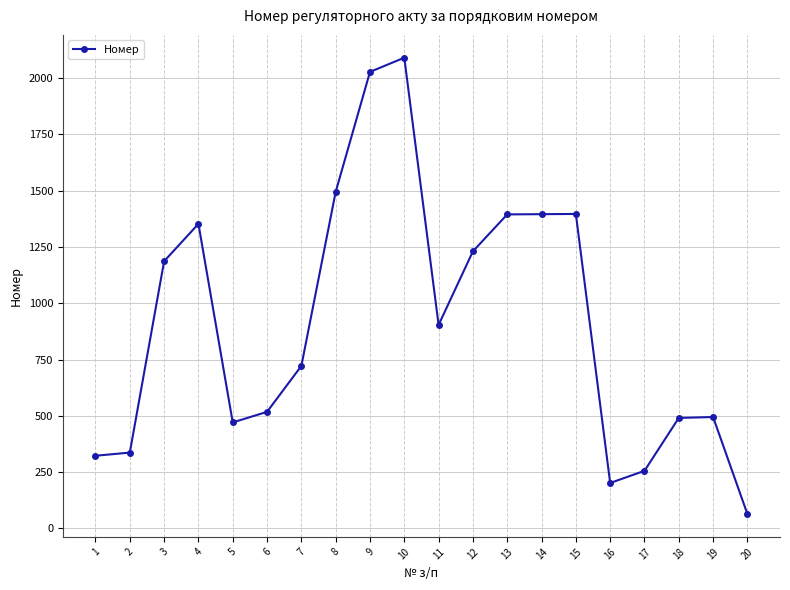

What is the change in value from 7 to 19?

-227